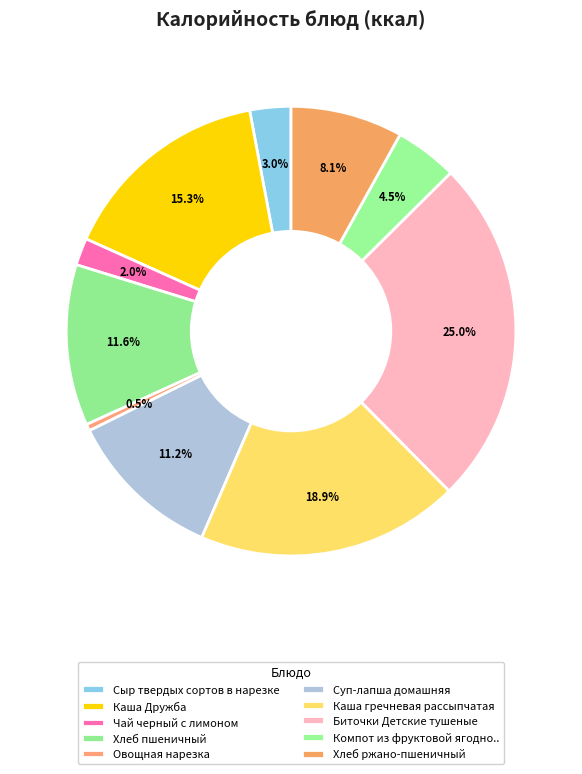

How many slices are in this pie chart?

10